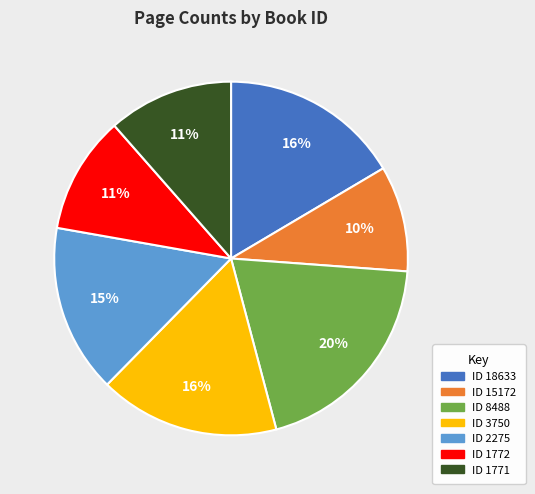

What is the ratio of the value at ID 3750 to the value at ID 2275?

1.1